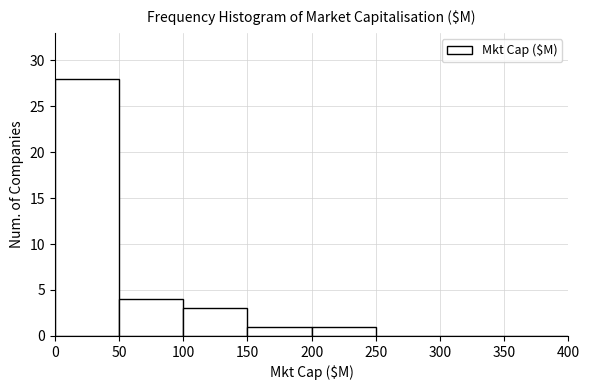

What is the height of the bar covering 150 to 200 on the x-axis? The values are not printed on the chart, so give them approximately, as read against the axis.

1